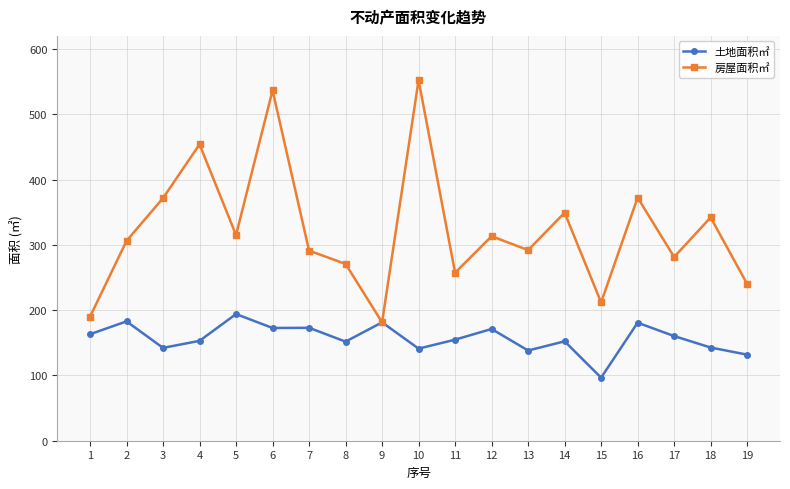

What is the spread (max minus min) of values at 14?

197.0